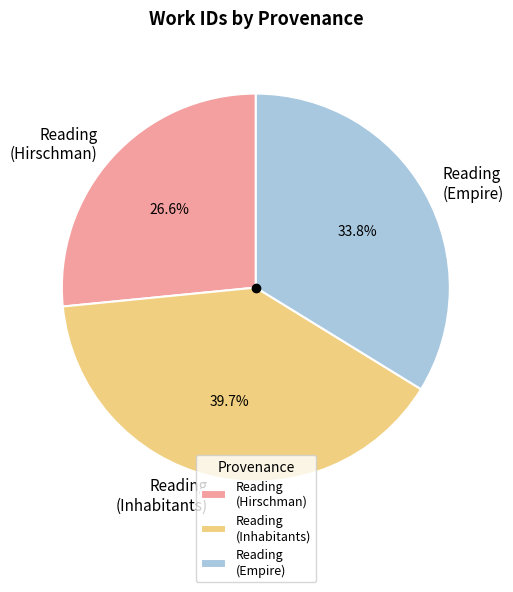

To the nearest percent, what is the average slice percentage?

33%